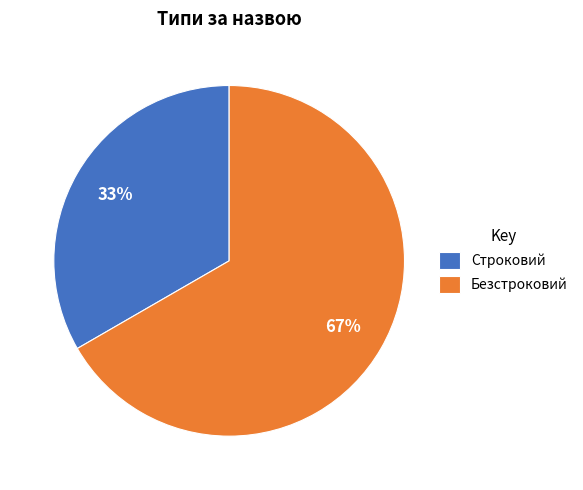

The Строковий slice represents 28% of the pie. True or false?

False